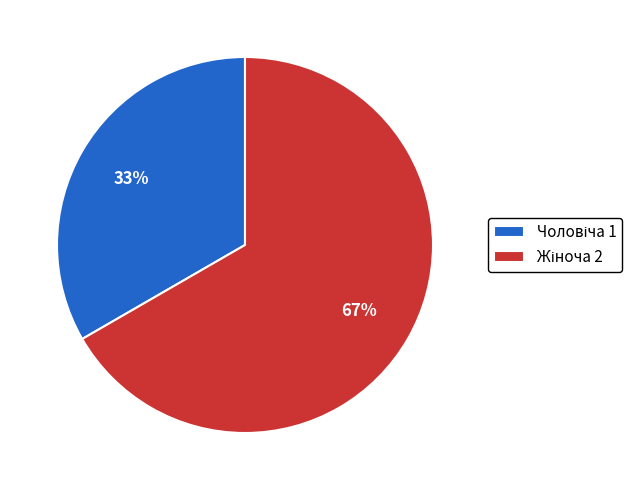

Does any single category account for the majority?

Yes